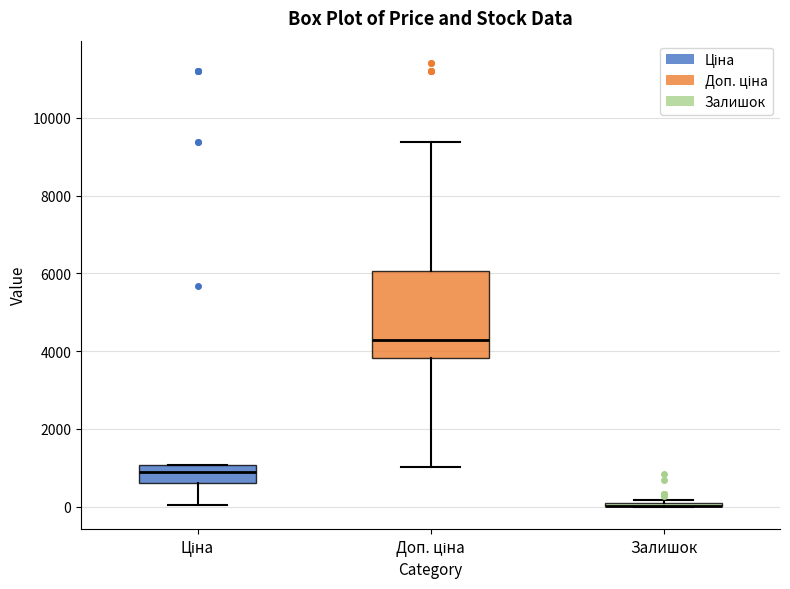

Reading left to right, read every box against the y-axis: the position of its median line, the range the box covers, and the ends of its whiskers. The values are not printed on the chart, so give them approximately, as read against the axis.

Ціна: median 800, box 600 to 1000, whiskers 0 to 1000
Доп. ціна: median 4200, box 3800 to 6000, whiskers 1000 to 9400
Залишок: box collapsed to a line at 0, whiskers 0 to 200